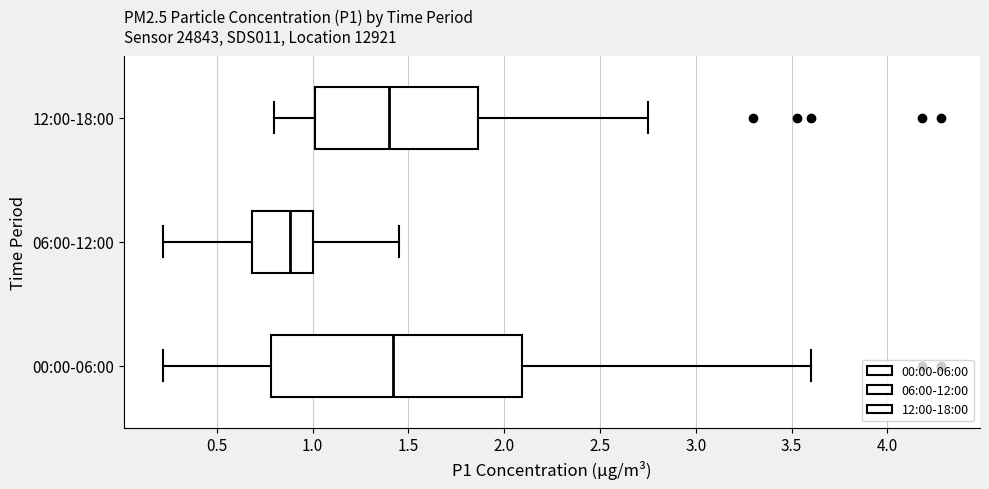

Where is the right edge of the box for 12:00-18:00 on the x-axis? The values are not printed on the chart, so give them approximately, as read against the axis.

1.85